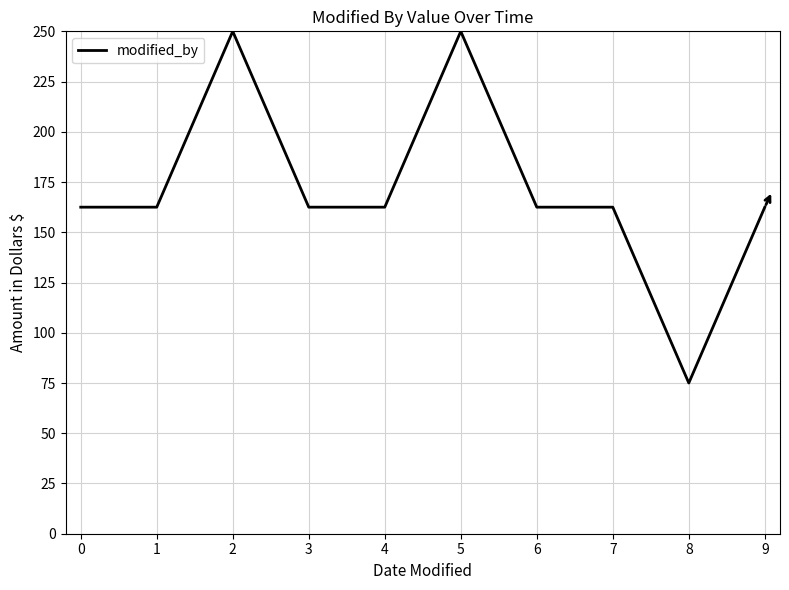

Approximately how many times larger is the value at 3 compared to 2?

0.7